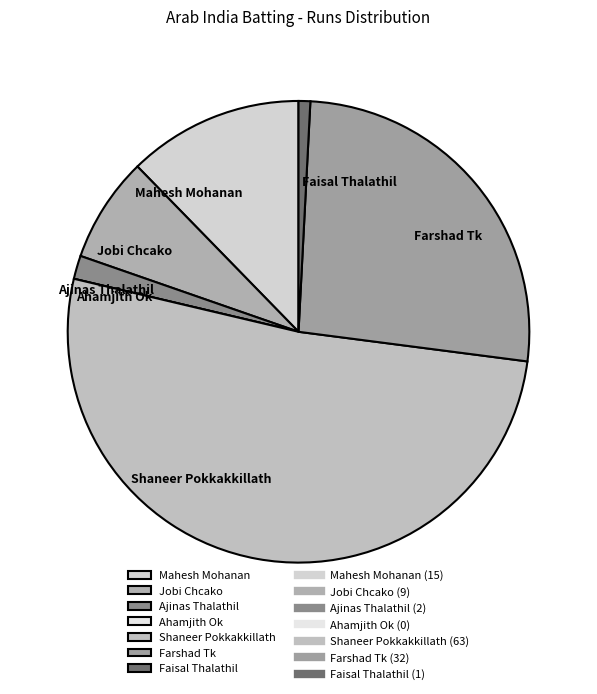

Between Farshad Tk and Jobi Chcako, which is larger?

Farshad Tk